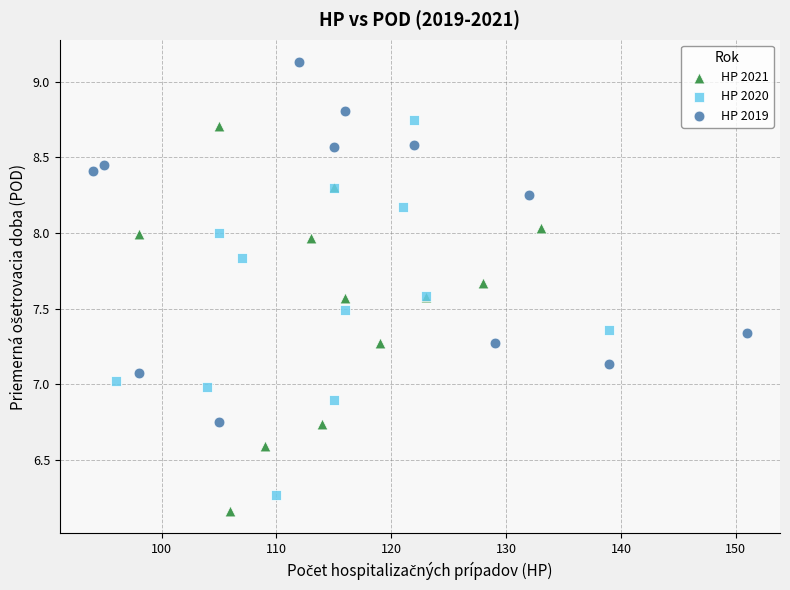

Which series contains the highest Y value?

HP 2019